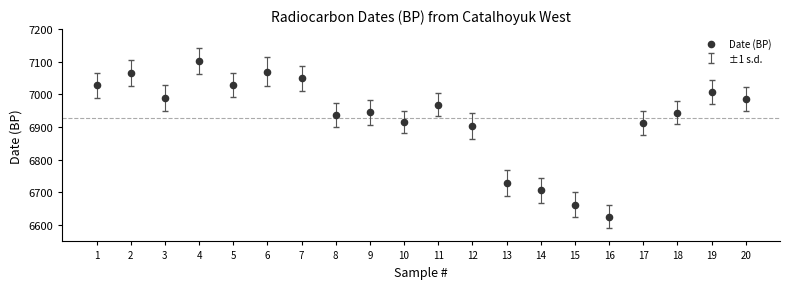

What is the range of X values (max minus min)?

19